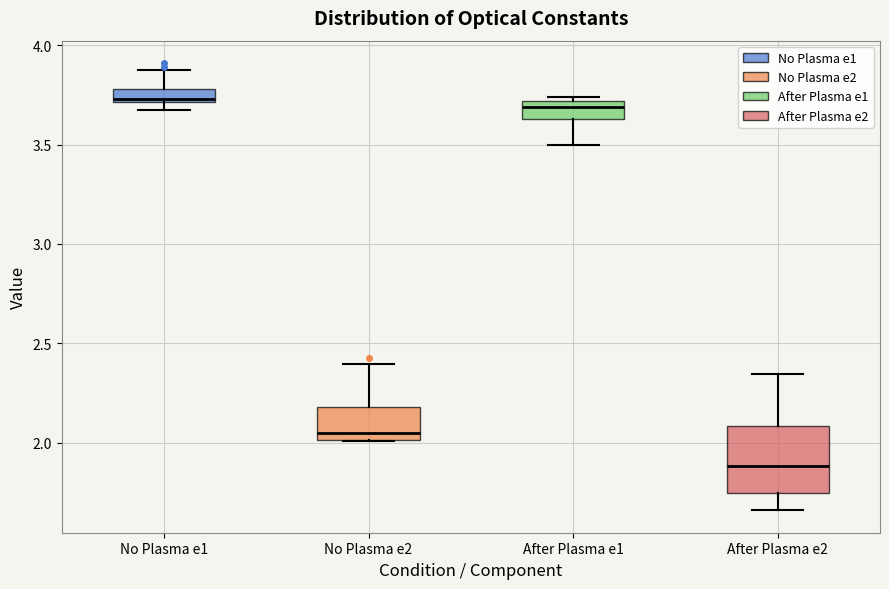

Where does the upper whisker of the box for No Plasma e1 end on the y-axis? The values are not printed on the chart, so give them approximately, as read against the axis.

3.85